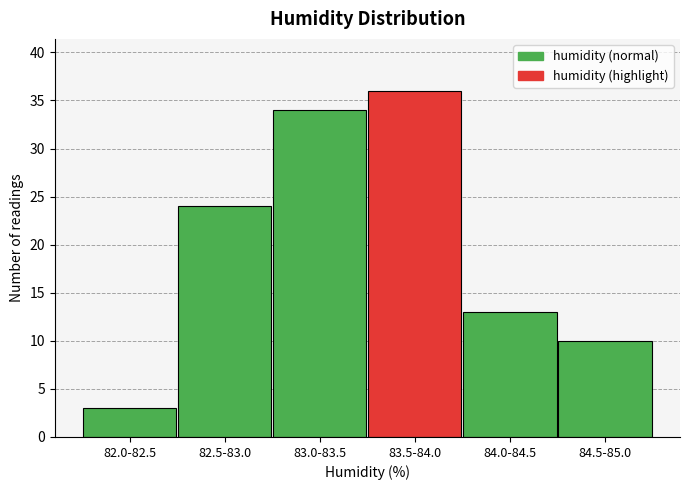

Reading left to right, extract all data points from this chart.

82.0-82.5=3	82.5-83.0=24	83.0-83.5=34	83.5-84.0=36	84.0-84.5=13	84.5-85.0=10